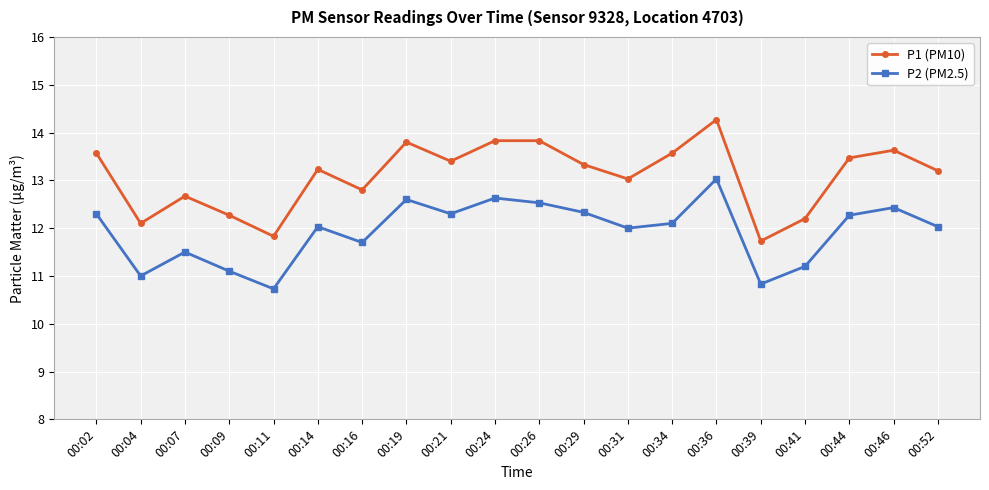

Which series has the largest total across all categories?

P1 (PM10)